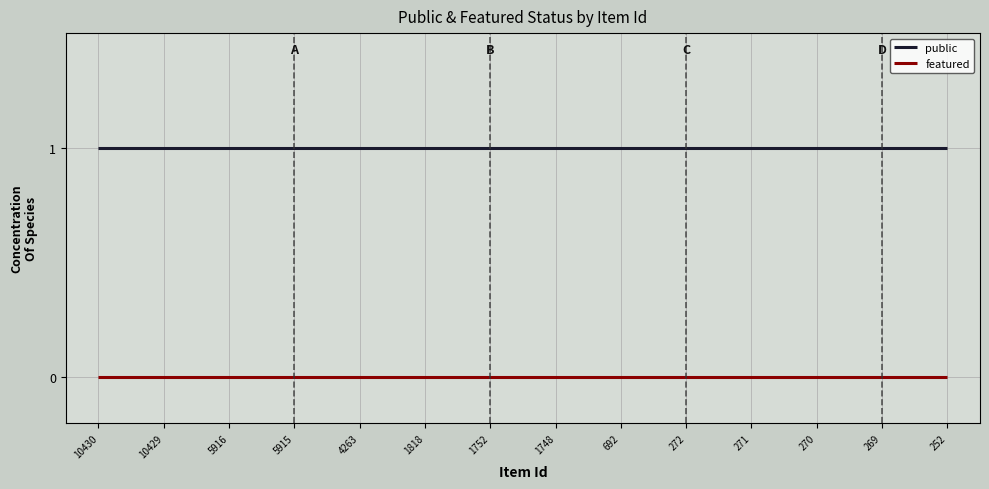

At how many categories does at least one series exceed 0?

14